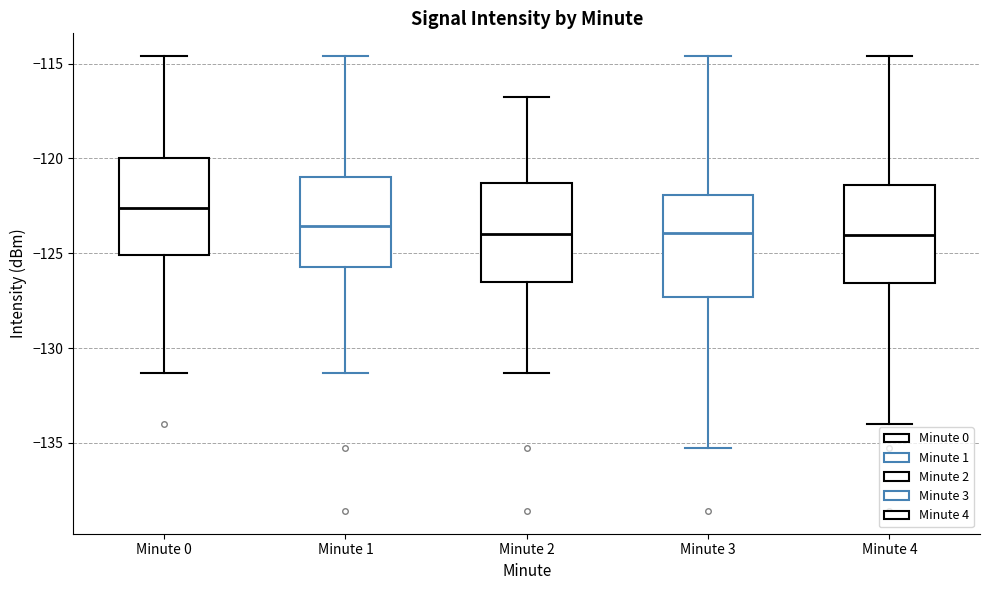

Reading left to right, transcribe this box plot: for each box, give where its median line is, the range the box spans, and where its two whiskers end, as read against the y-axis. The values are not printed on the chart, so give them approximately, as read against the axis.

Minute 0: median -122.5, box -125.0 to -120.0, whiskers -131.5 to -114.5
Minute 1: median -123.5, box -125.5 to -121.0, whiskers -131.5 to -114.5
Minute 2: median -124.0, box -126.5 to -121.5, whiskers -131.5 to -117.0
Minute 3: median -124.0, box -127.5 to -122.0, whiskers -135.5 to -114.5
Minute 4: median -124.0, box -126.5 to -121.5, whiskers -134.0 to -114.5